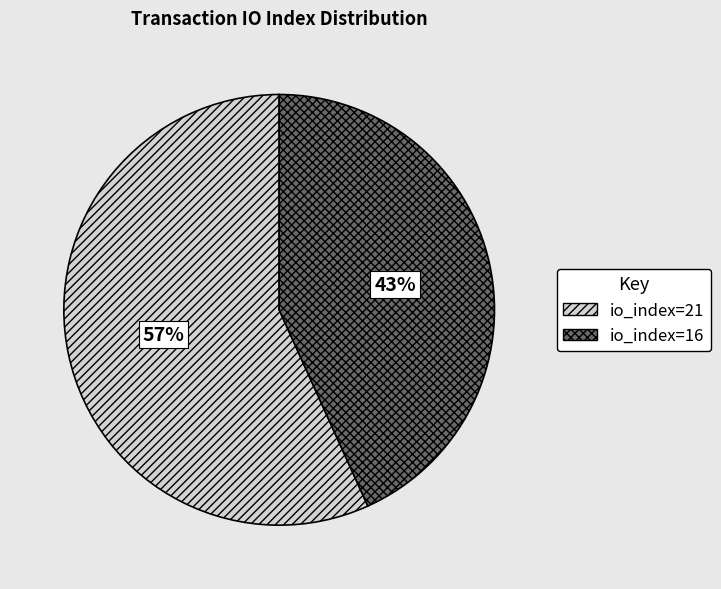

Which slice represents more than half of the pie?

io_index=21